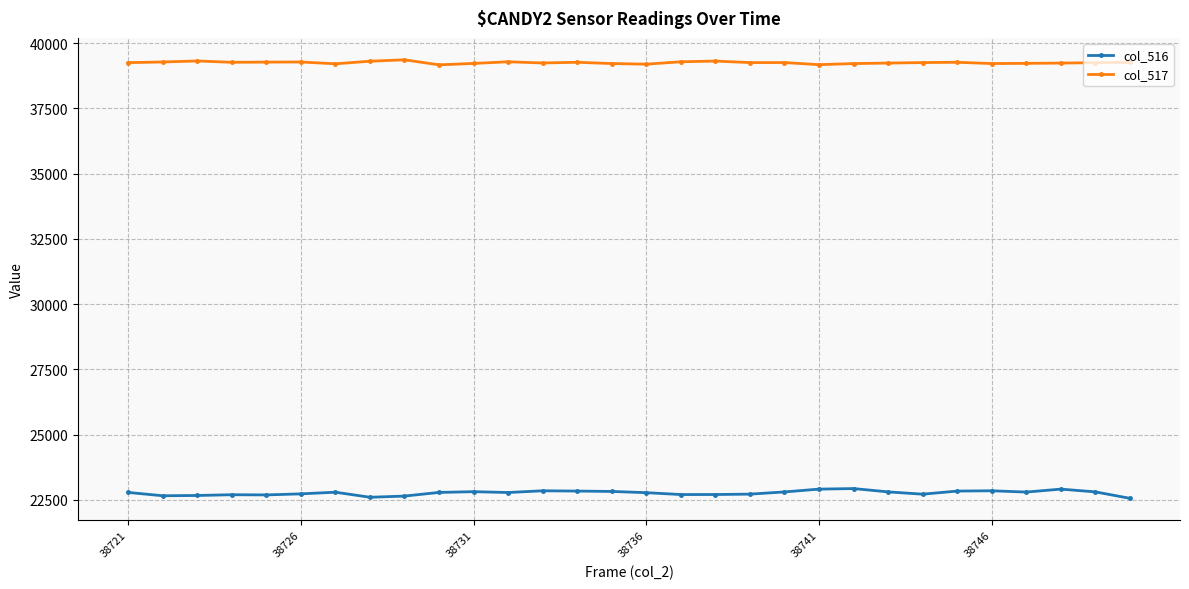

What is the value of the col_517 point at the 18th from the left?

39312